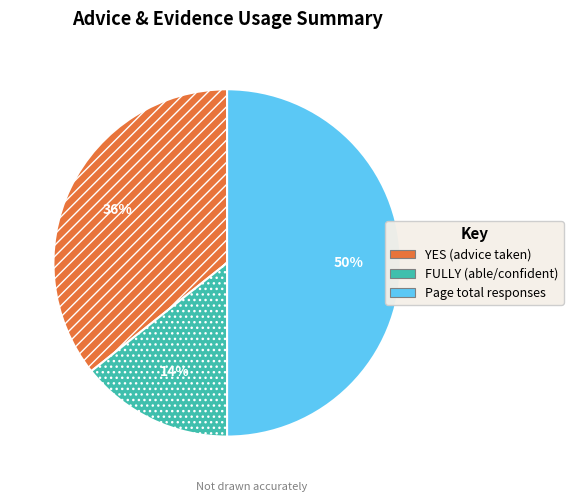

How many segments does this pie chart have?

3